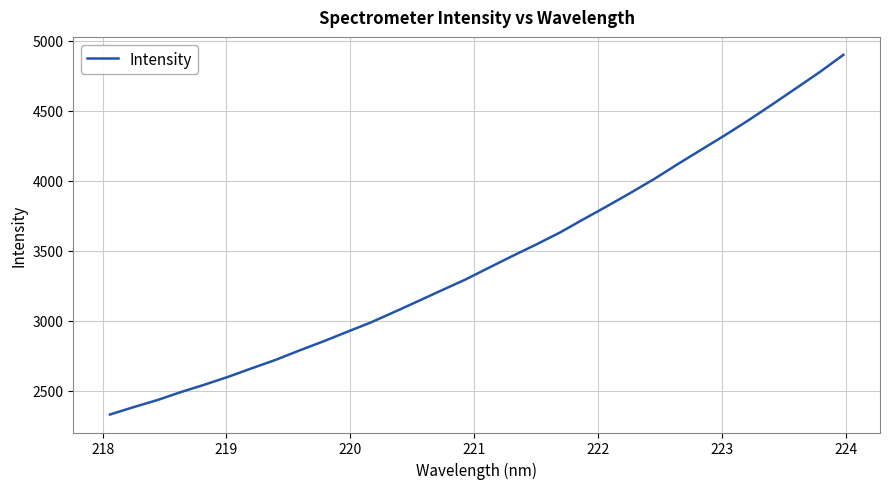

What is the maximum value shown in the chart?

4899.0